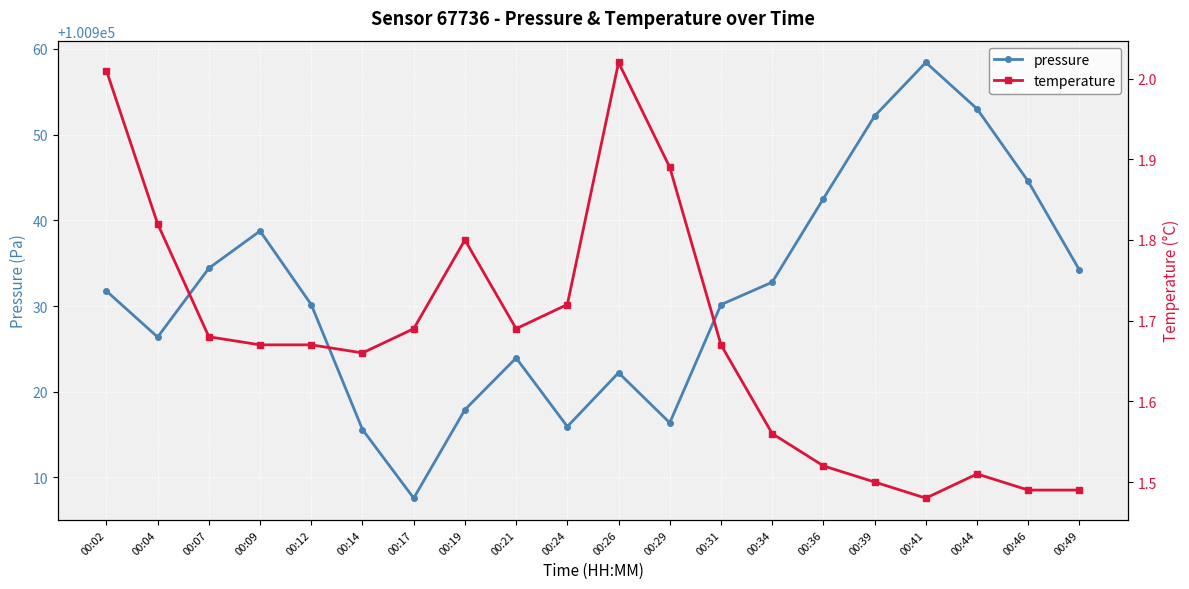

True or false: pressure and temperature cross at least once.

False